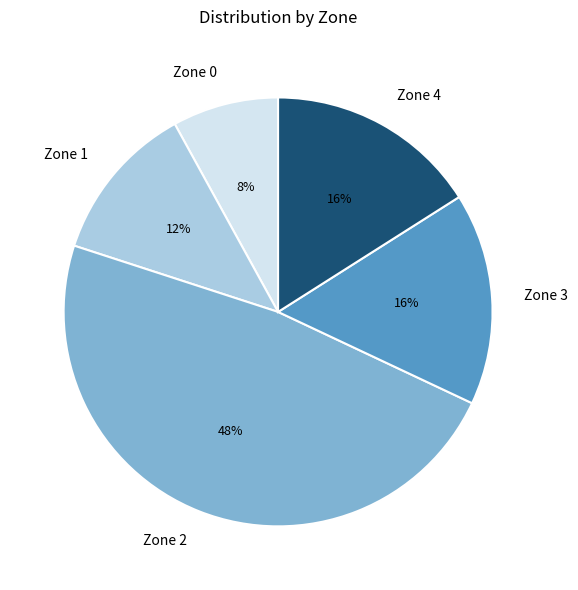

Between Zone 0 and Zone 4, which is larger?

Zone 4